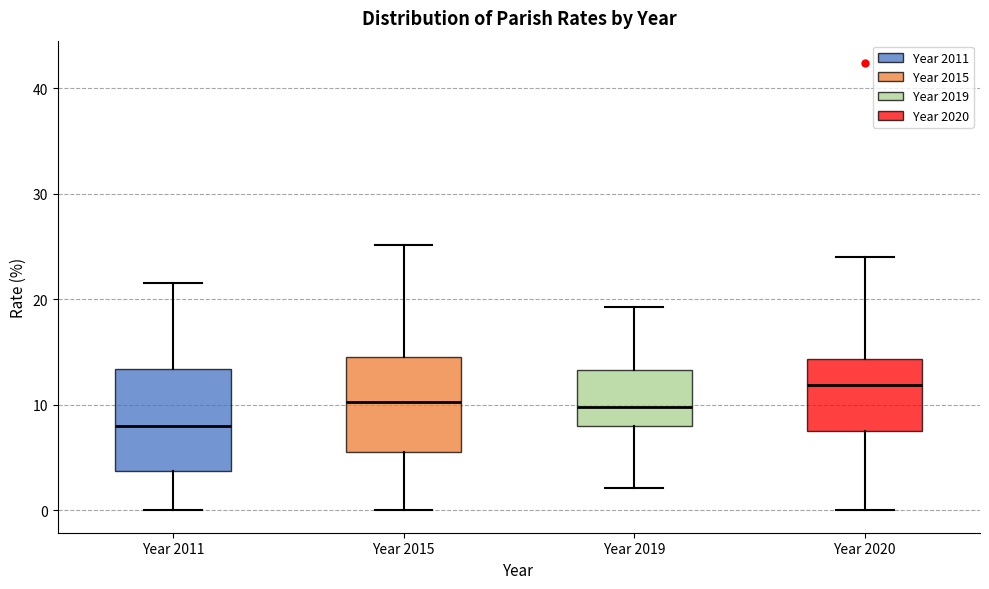

Which box has the lowest median line?

Year 2011